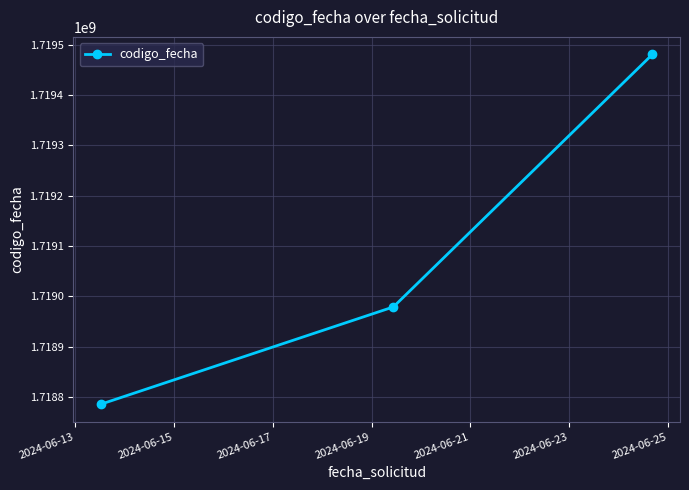

What is the greatest value displayed?

1719481037